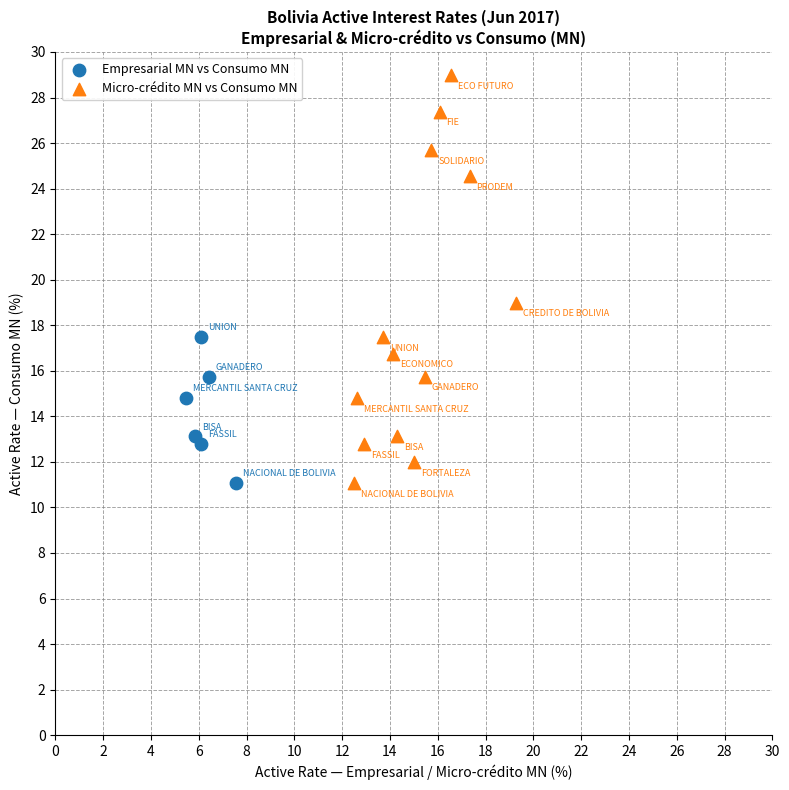

Which series reaches the maximum Y coordinate?

Micro-crédito MN vs Consumo MN